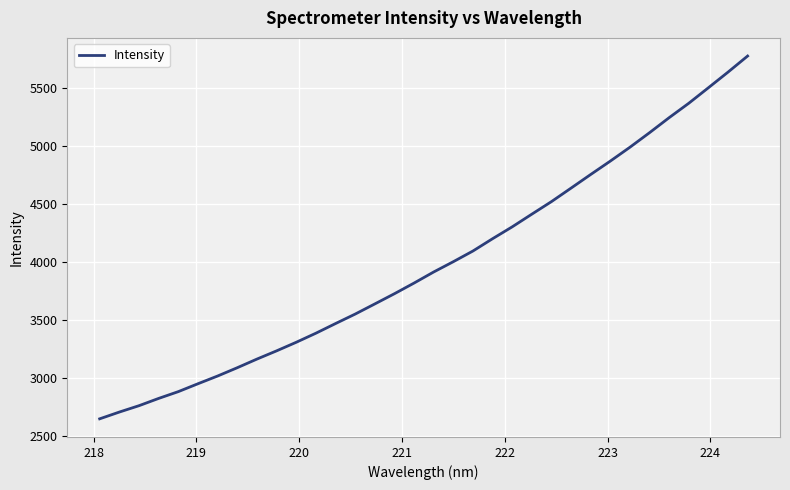

What is the difference between the maximum and minimum values?

3127.2